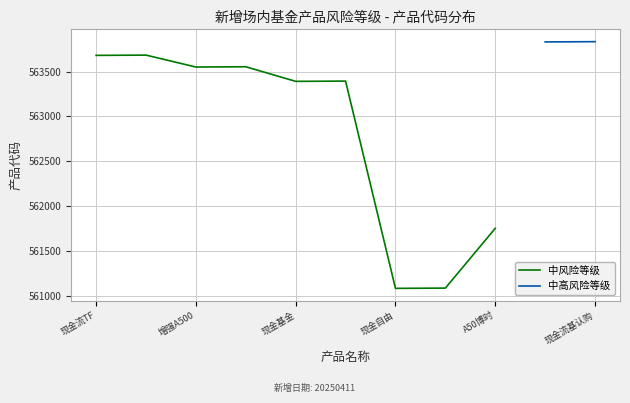

At which label is 中风险等级 closest to 562381?

A50博时